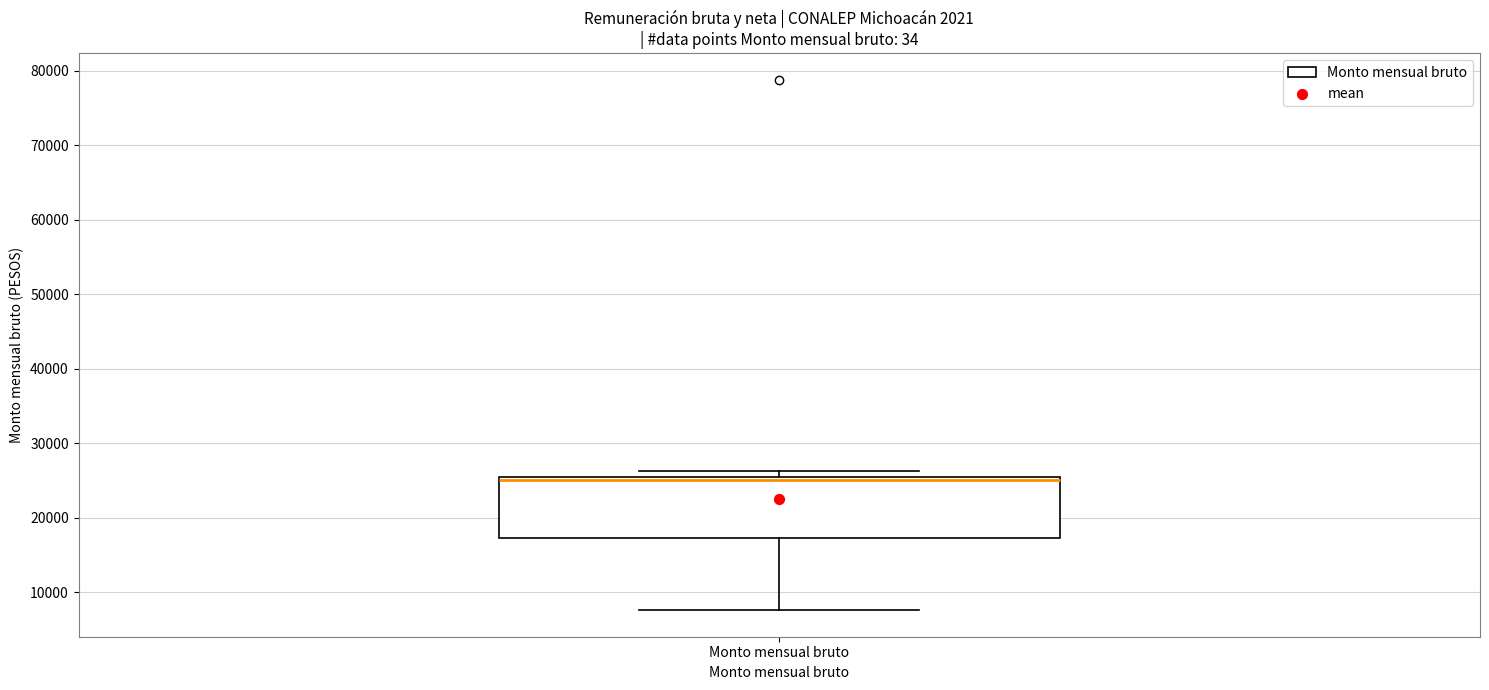

Where is the lower edge of the box for Monto mensual bruto on the y-axis? The values are not printed on the chart, so give them approximately, as read against the axis.

17000